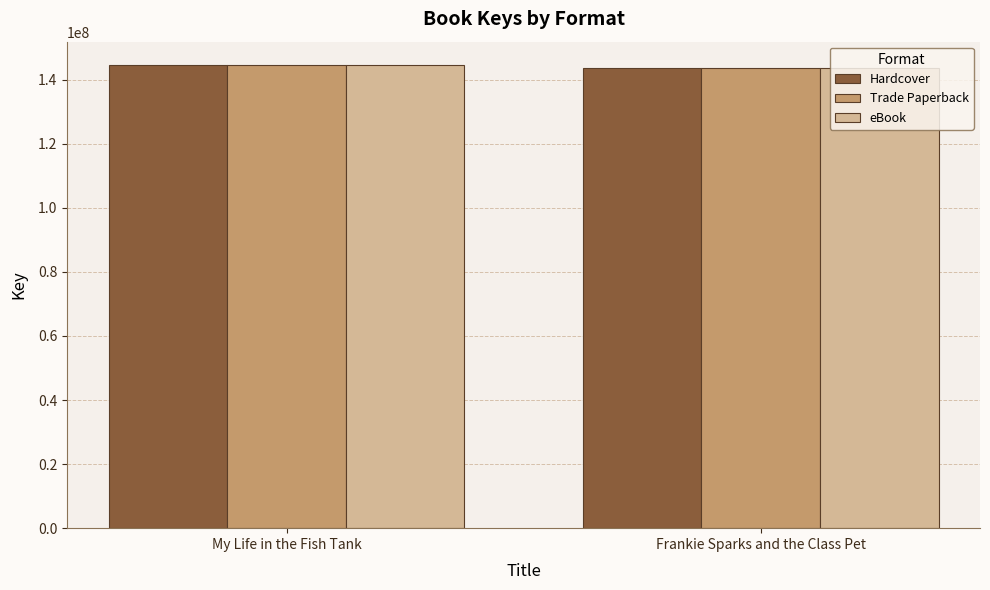

Count the Trade Paperback values in the range 143593583 to 144627871.

2